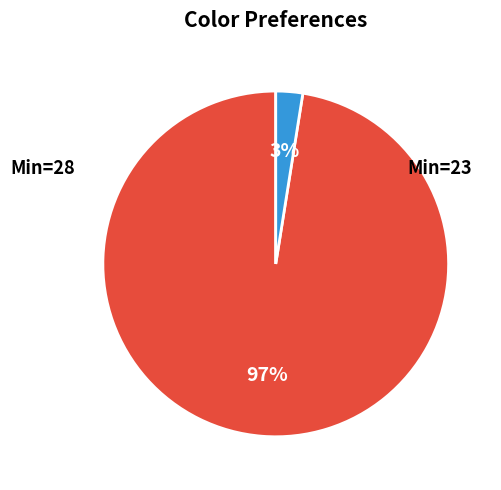

To the nearest percent, what is the average slice percentage?

50%